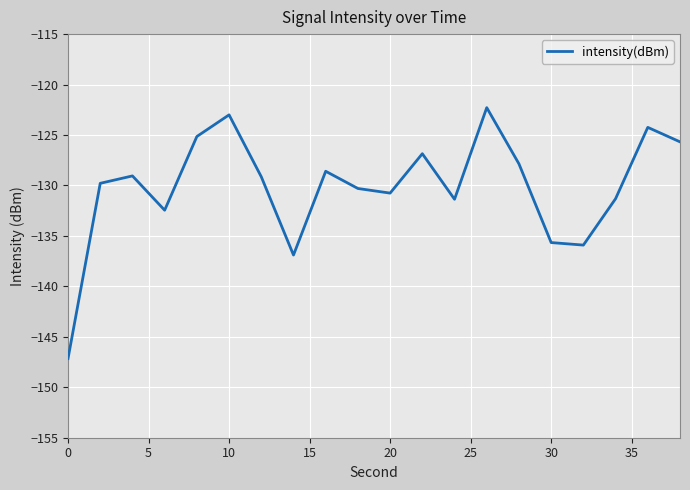

What is the smallest value displayed?

-147.2